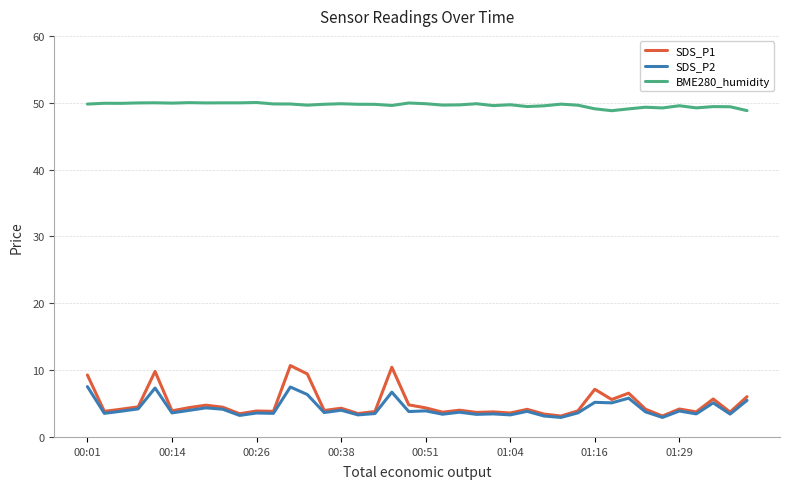

Does the chart display data point markers on the line(s)?

No